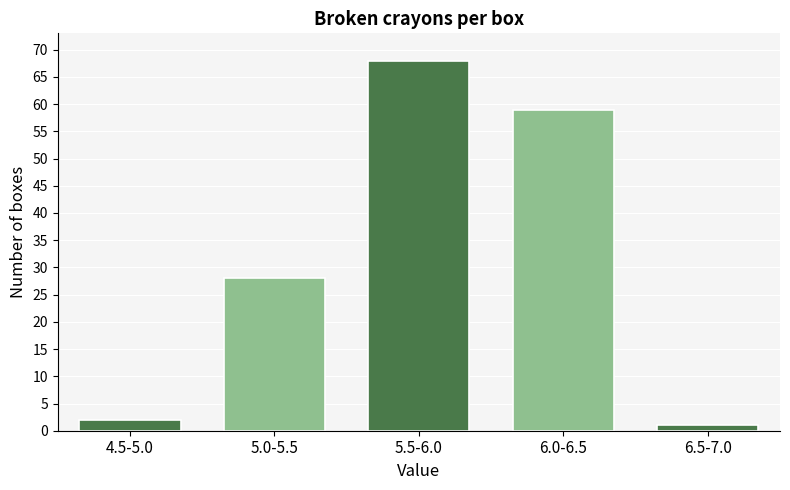

Reading left to right, list all the values displayed in this chart.

2	28	68	59	1